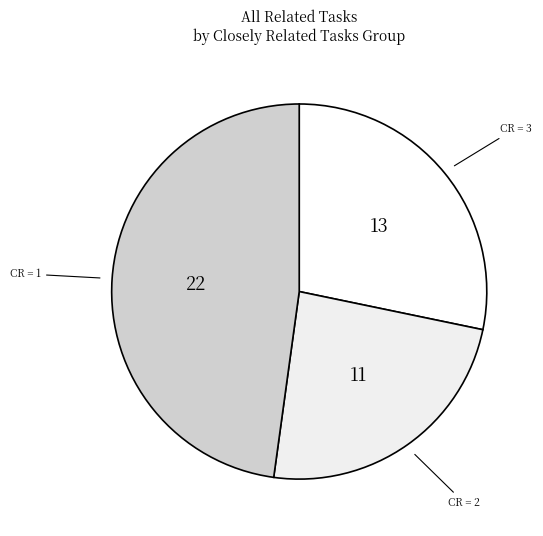

How many slices are in this pie chart?

3